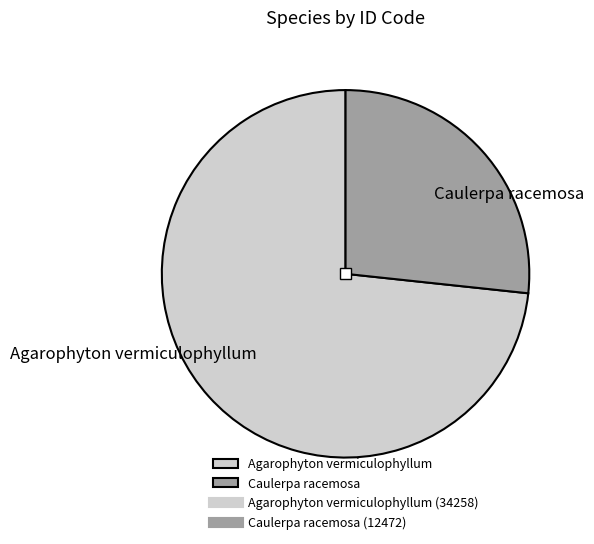

Rank the categories by value from highest to lowest.

Agarophyton vermiculophyllum, Caulerpa racemosa